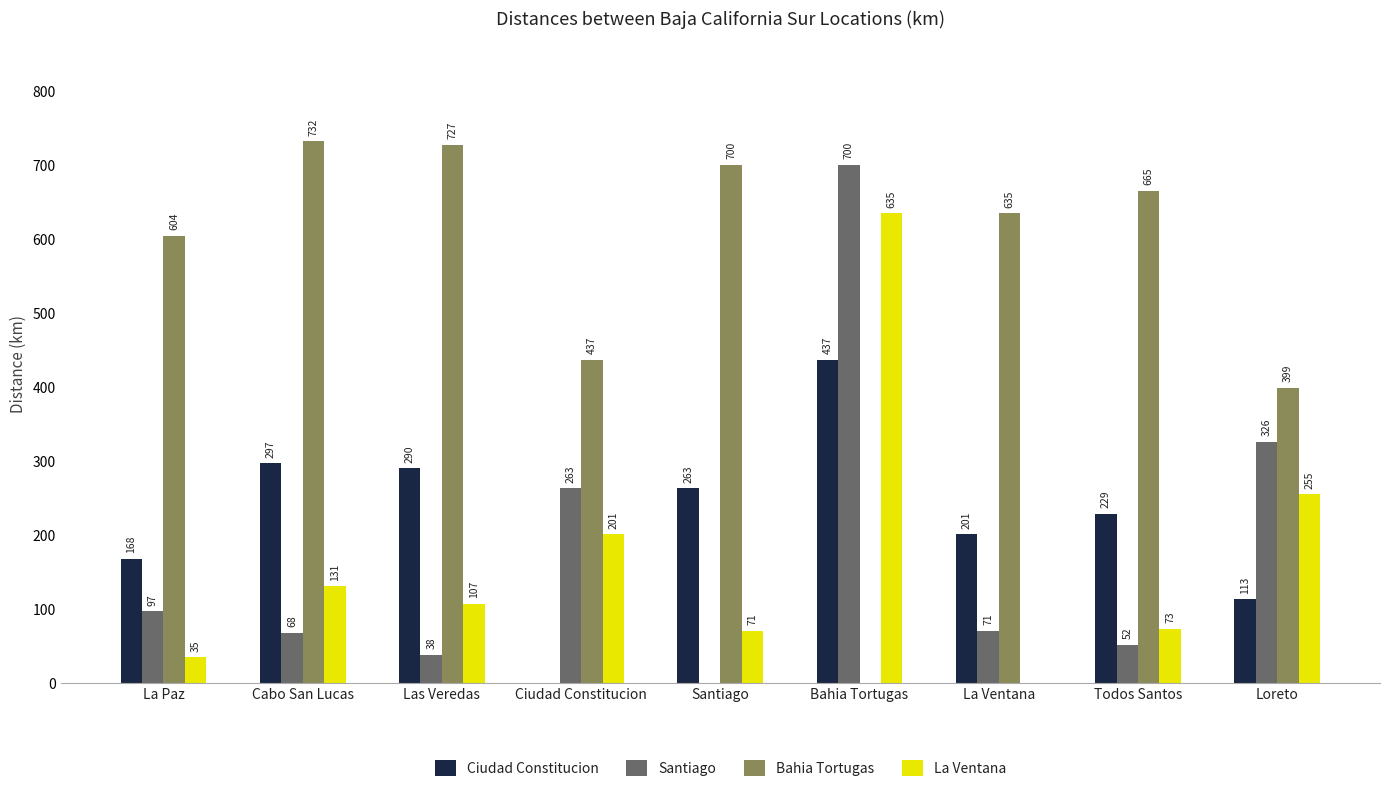

Is the value of La Ventana at Santiago greater than the value of Ciudad Constitucion at Las Veredas?

No